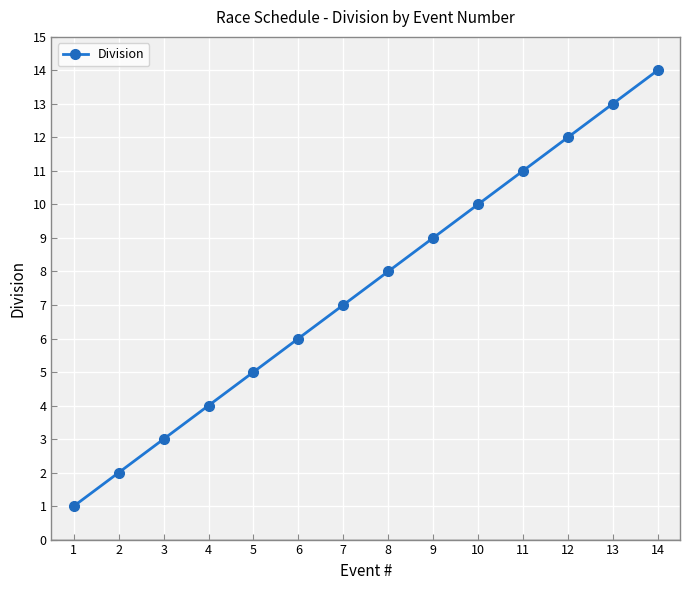

True or false: the data has more than 1 interior local peaks.

False